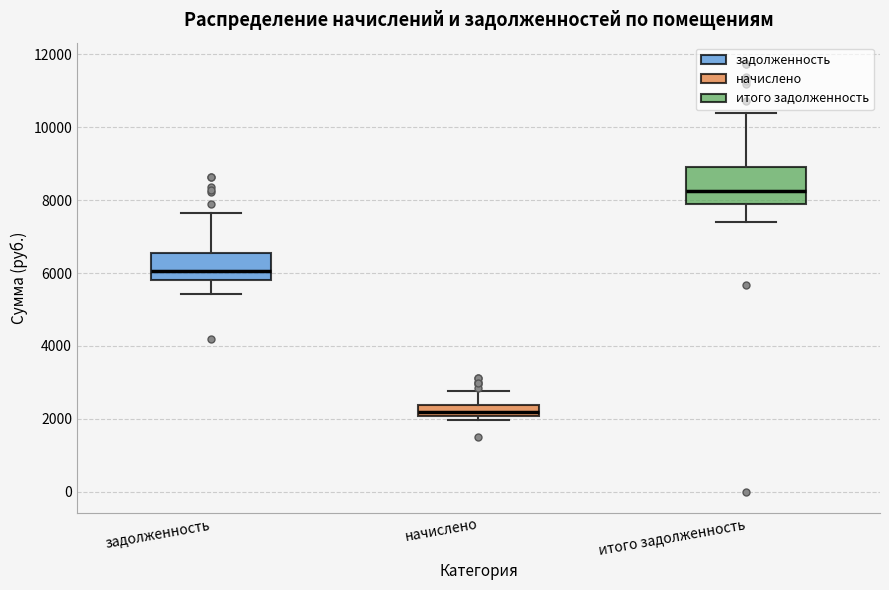

Where does the lower whisker of the box for итого задолженность end on the y-axis? The values are not printed on the chart, so give them approximately, as read against the axis.

7400